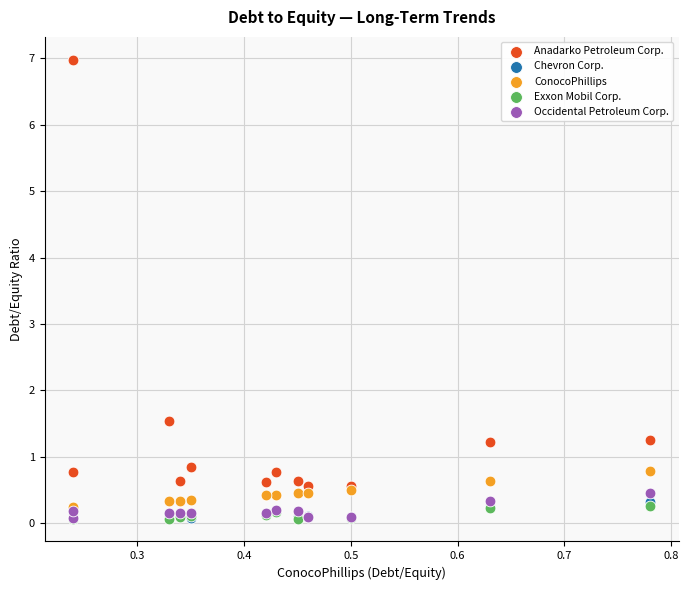

Across all series, what Y value is closest to 3?

1.5